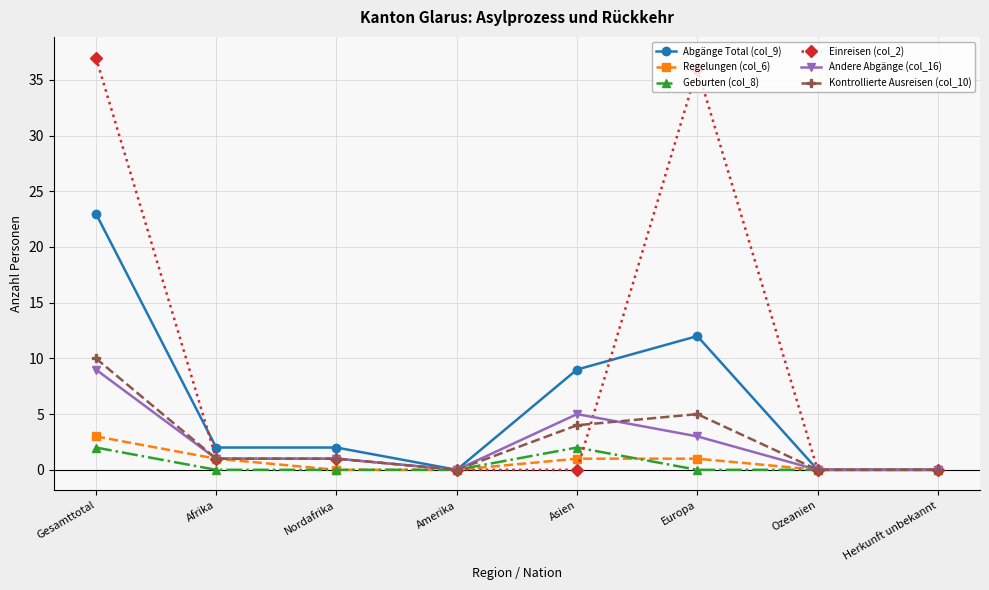

What is the average value of the Kontrollierte Ausreisen (col_10) series?

3